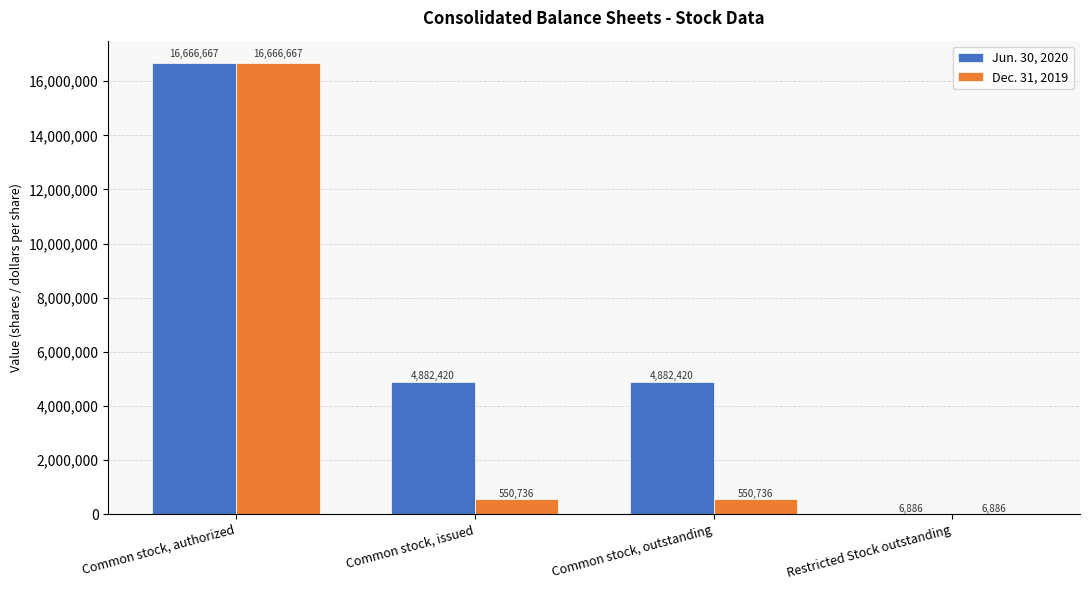

At which category is the sum across all series the highest?

Common stock, authorized